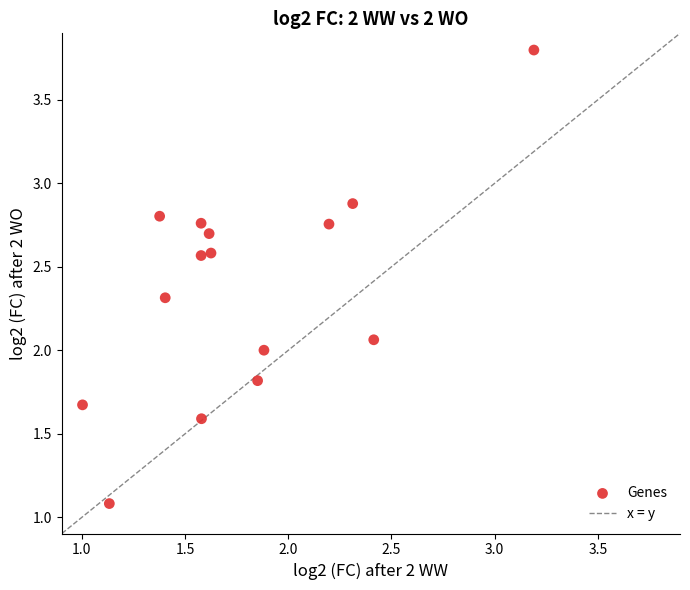

What is the range of X values (max minus min)?

2.2